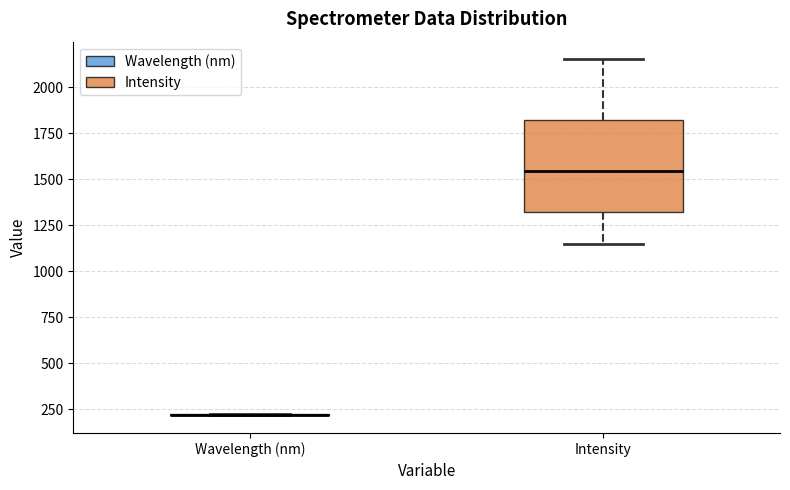

Reading left to right, transcribe this box plot: for each box, give where its median line is, the range the box spans, and where its two whiskers end, as read against the y-axis. The values are not printed on the chart, so give them approximately, as read against the axis.

Wavelength (nm): box collapsed to a line at 200, whiskers 200 to 200
Intensity: median 1550, box 1300 to 1800, whiskers 1150 to 2150